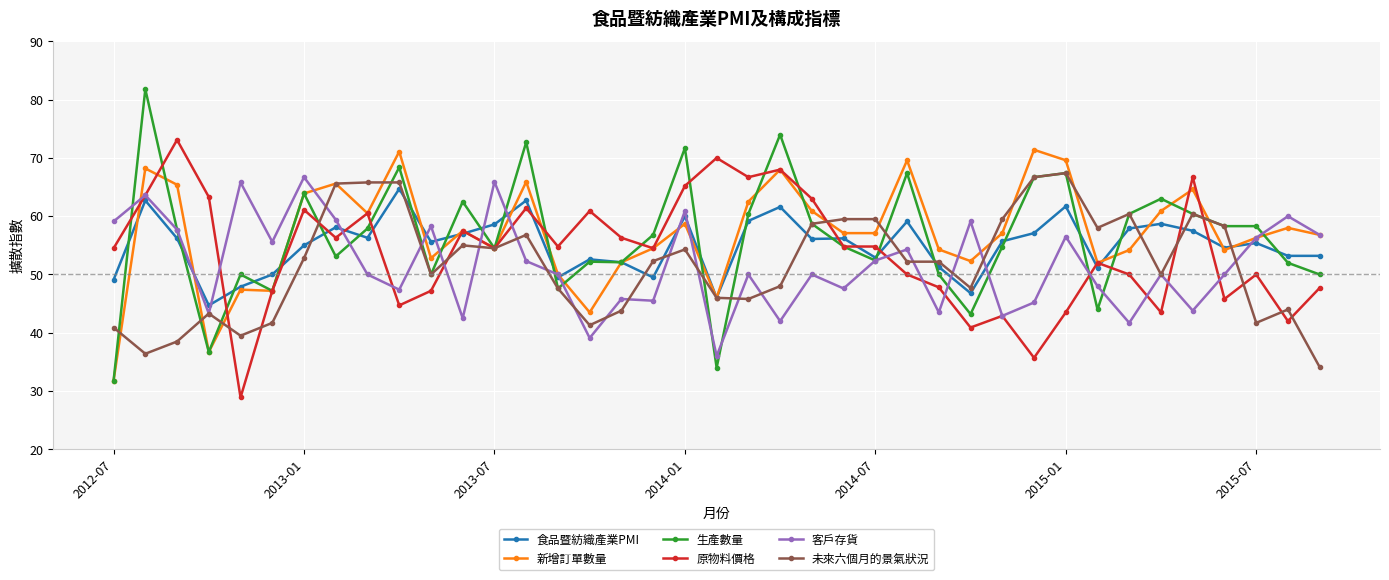

True or false: 新增訂單數量 has more than 2 points higher than both neighbors.

True